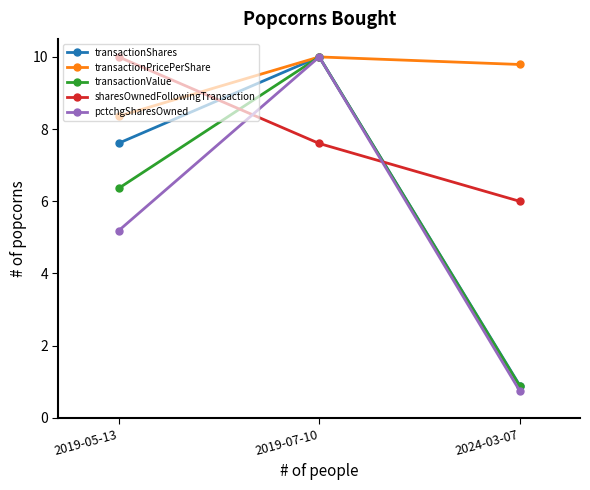

The sharesOwnedFollowingTransaction series shows 10.0 at 2019-05-13. True or false?

True